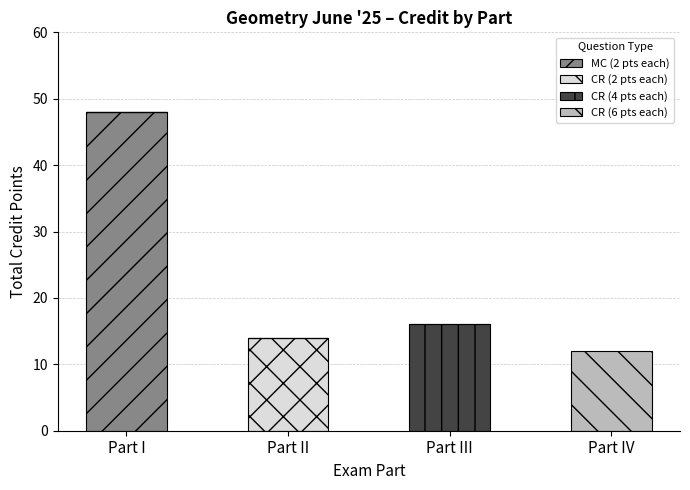

Count the number of categories in the chart.

4